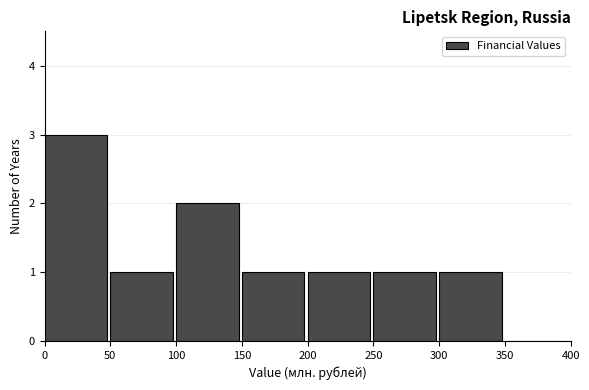

Reading left to right, list every bar in this chart as the range it spans on the x-axis followed by its height. The values are not printed on the chart, so give them approximately, as read against the axis.

0 to 50: 3
50 to 100: 1
100 to 150: 2
150 to 200: 1
200 to 250: 1
250 to 300: 1
300 to 350: 1
350 to 400: 0